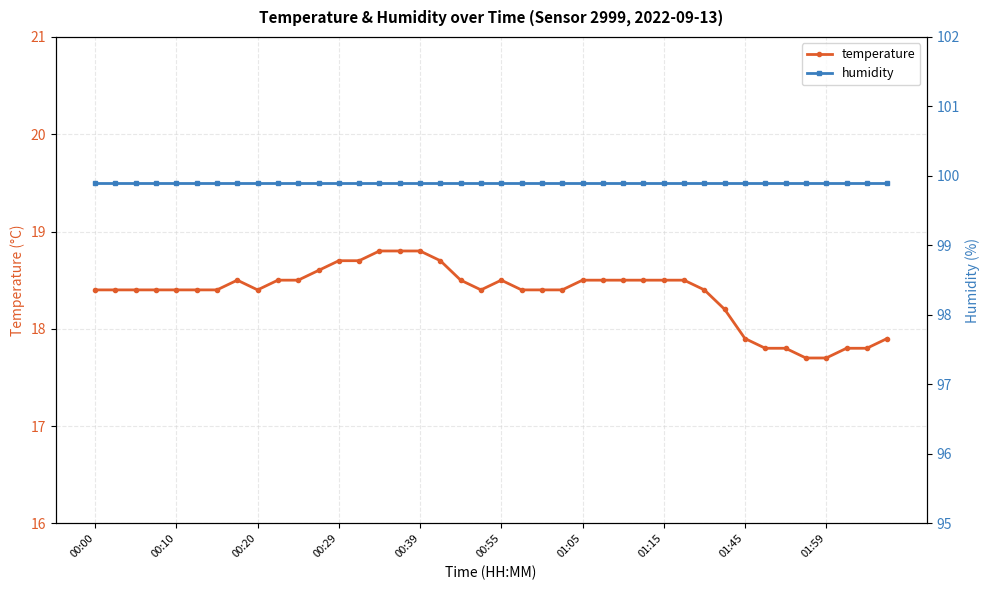

What are all the series names shown in the legend?

temperature, humidity